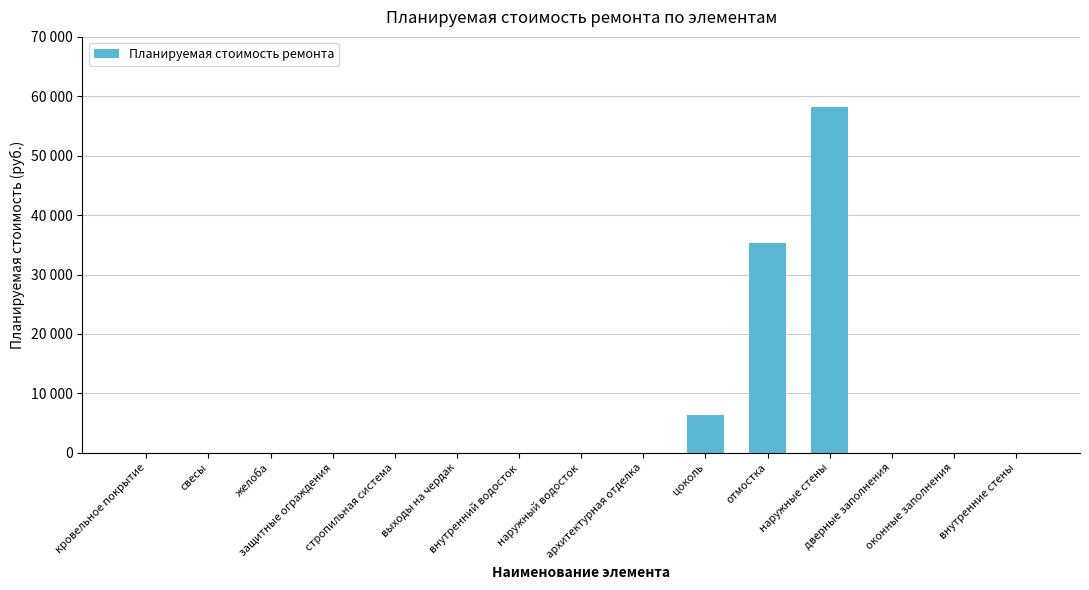

Are the bars horizontal?

No